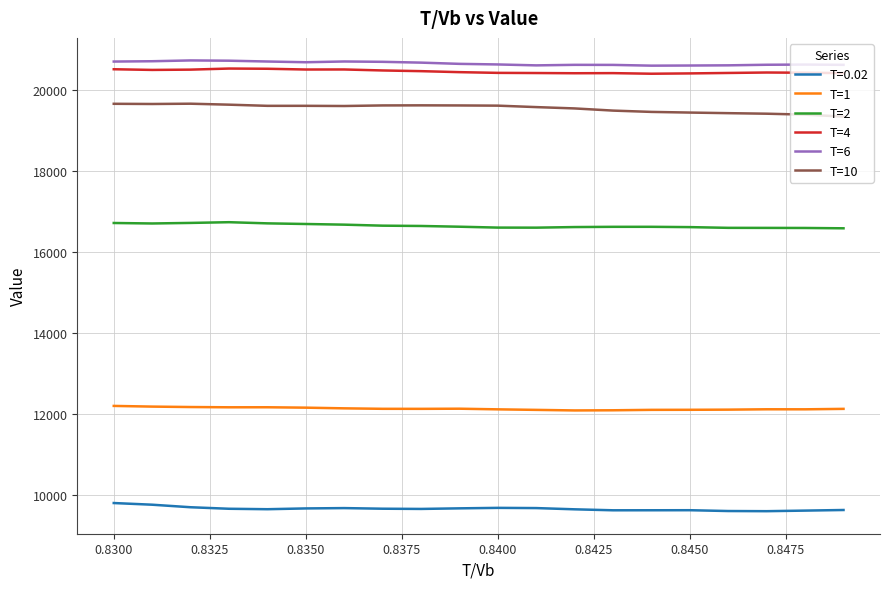

True or false: T=0.02 and T=2 cross at least once.

False